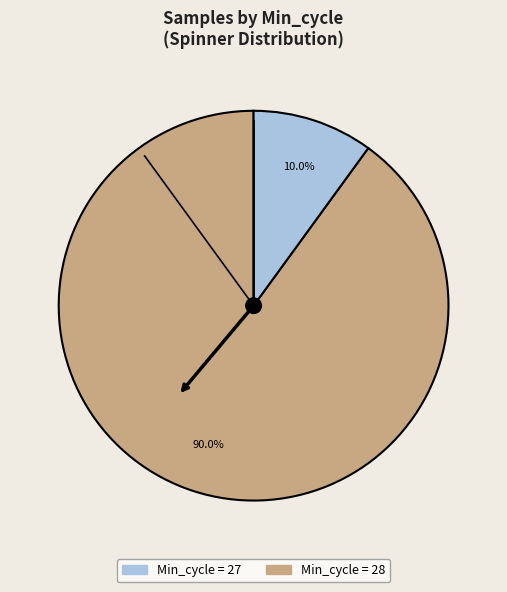

Is there a majority slice in this chart?

Yes